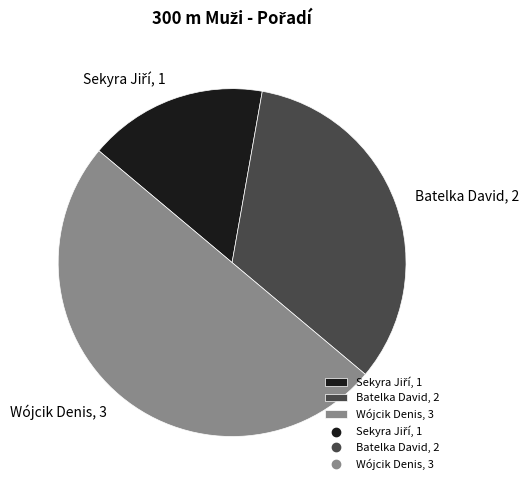

Does Batelka David, 2 account for over 50% of the chart?

No